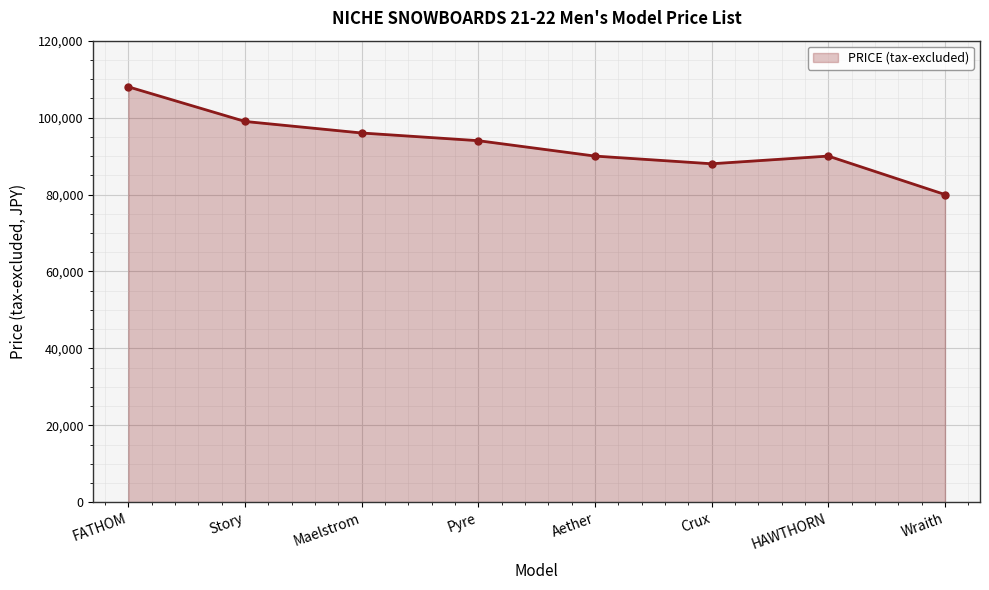

What is the label of the 5th point from the right?

Pyre